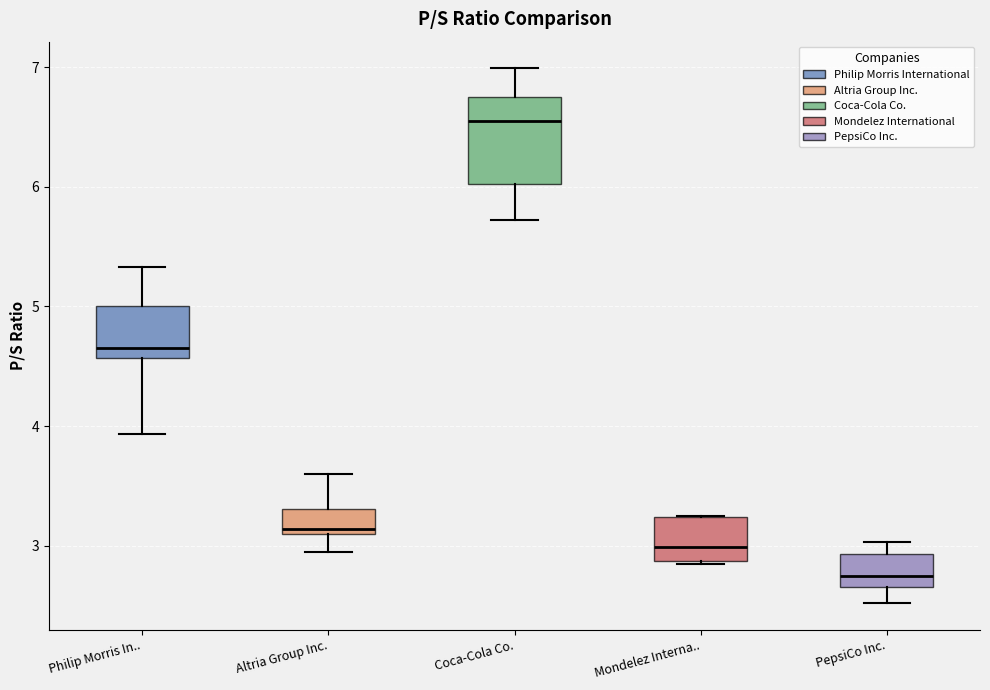

Reading left to right, transcribe this box plot: for each box, give where its median line is, the range the box spans, and where its two whiskers end, as read against the y-axis. The values are not printed on the chart, so give them approximately, as read against the axis.

Philip Morris In..: median 4.7, box 4.6 to 5.0, whiskers 3.9 to 5.3
Altria Group Inc.: median 3.1 (just above the box's lower edge), box 3.1 to 3.3, whiskers 3.0 to 3.6
Coca-Cola Co.: median 6.6, box 6.0 to 6.8, whiskers 5.7 to 7.0
Mondelez Interna..: median 3.0, box 2.9 to 3.2, whiskers 2.9 to 3.3
PepsiCo Inc.: median 2.8, box 2.7 to 2.9, whiskers 2.5 to 3.0